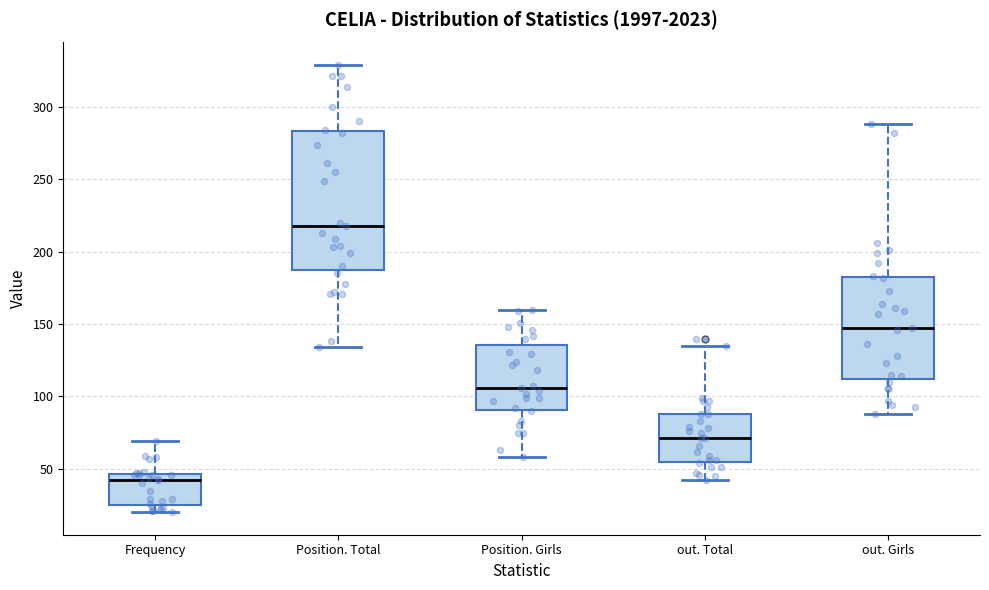

Where is the lower edge of the box for out. Total on the y-axis? The values are not printed on the chart, so give them approximately, as read against the axis.

55